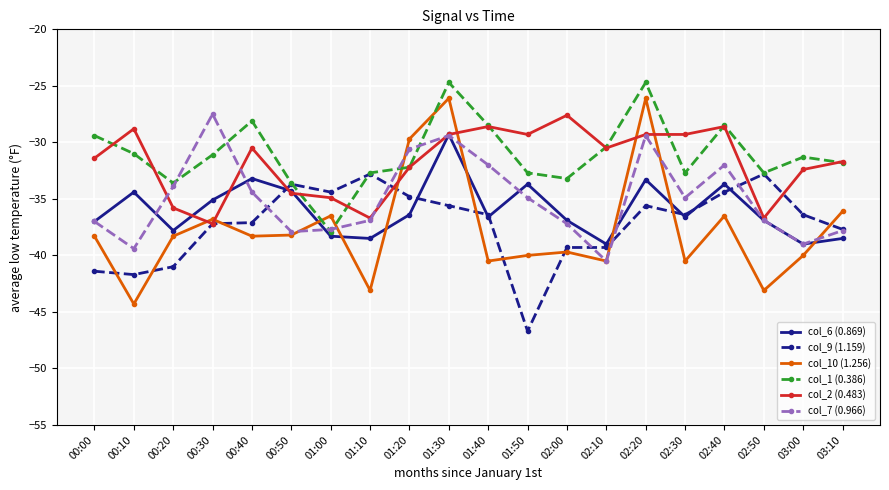

The col_6 (0.869) series shows -11.6 at 00:10. True or false?

False